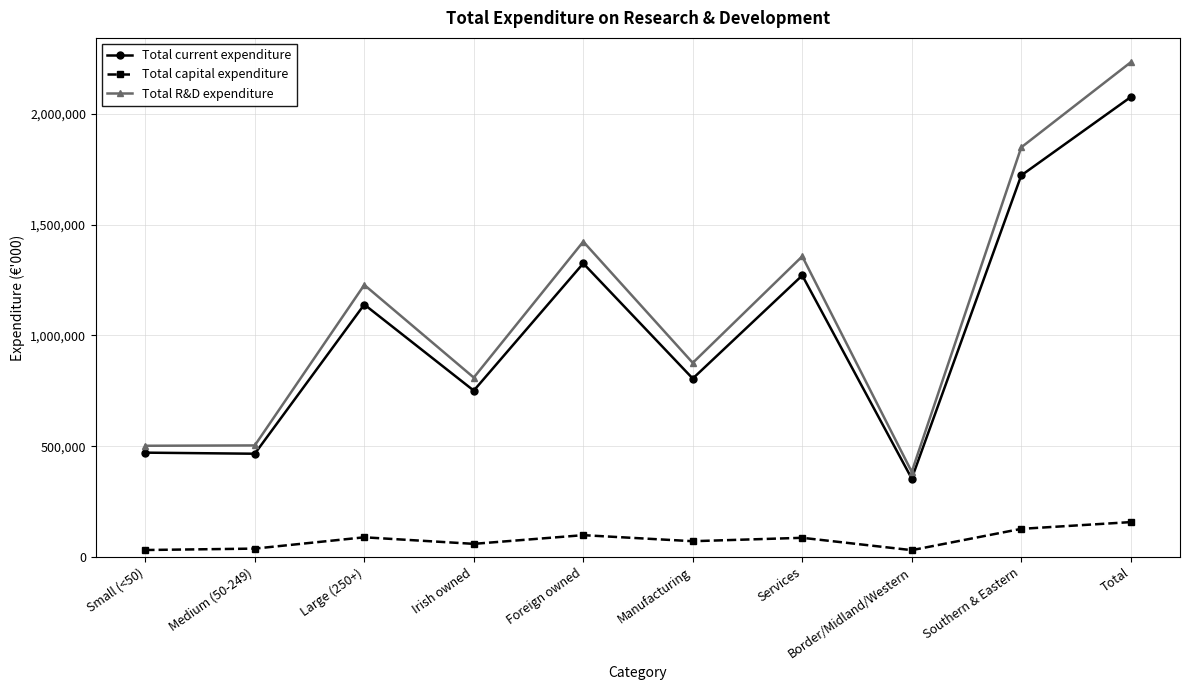

The value of Total R&D expenditure at Southern & Eastern is 539518. True or false?

False